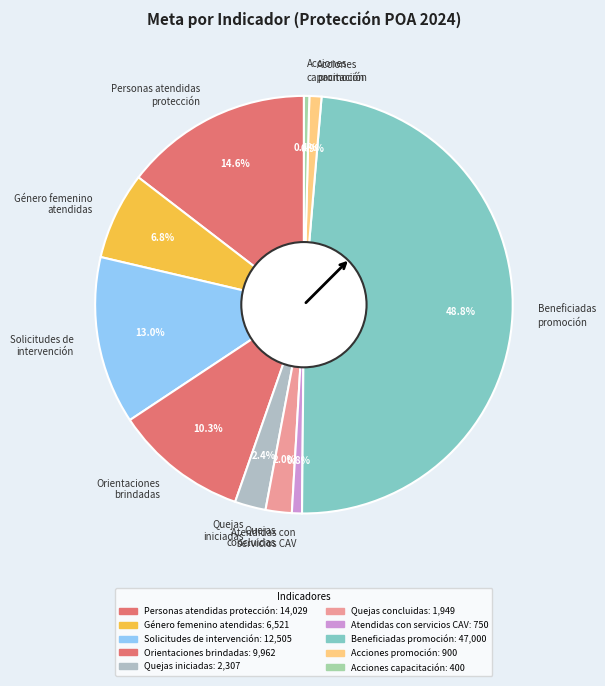

Is there a majority slice in this chart?

No